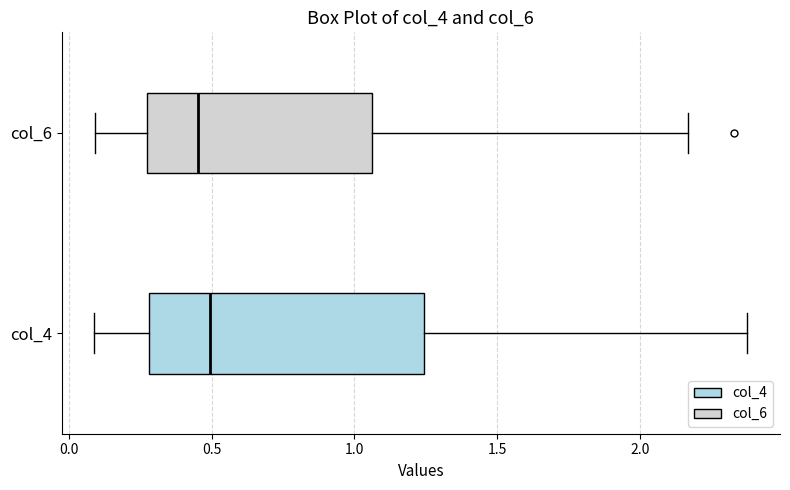

Which box is the widest, from its left edge to its right edge?

col_4